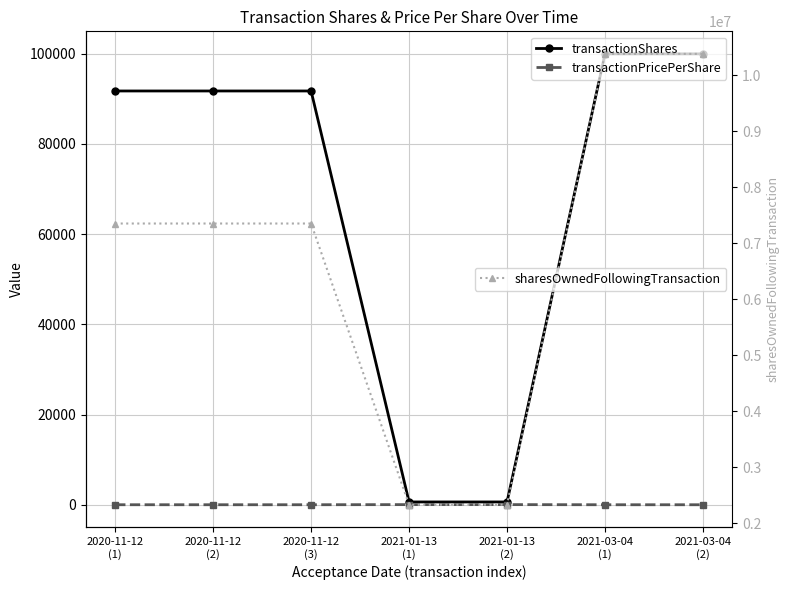

What is the value of the transactionShares point at the 5th from the left?

640.0